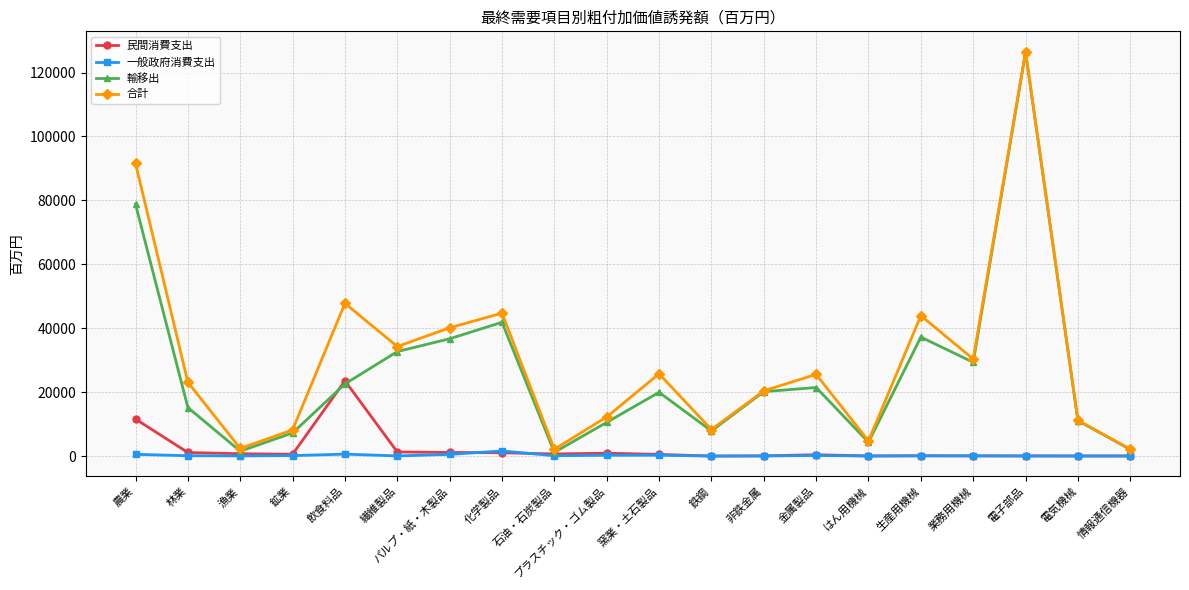

In 民間消費支出, how many points are higher than both neighbors (excluding endpoints)?

5